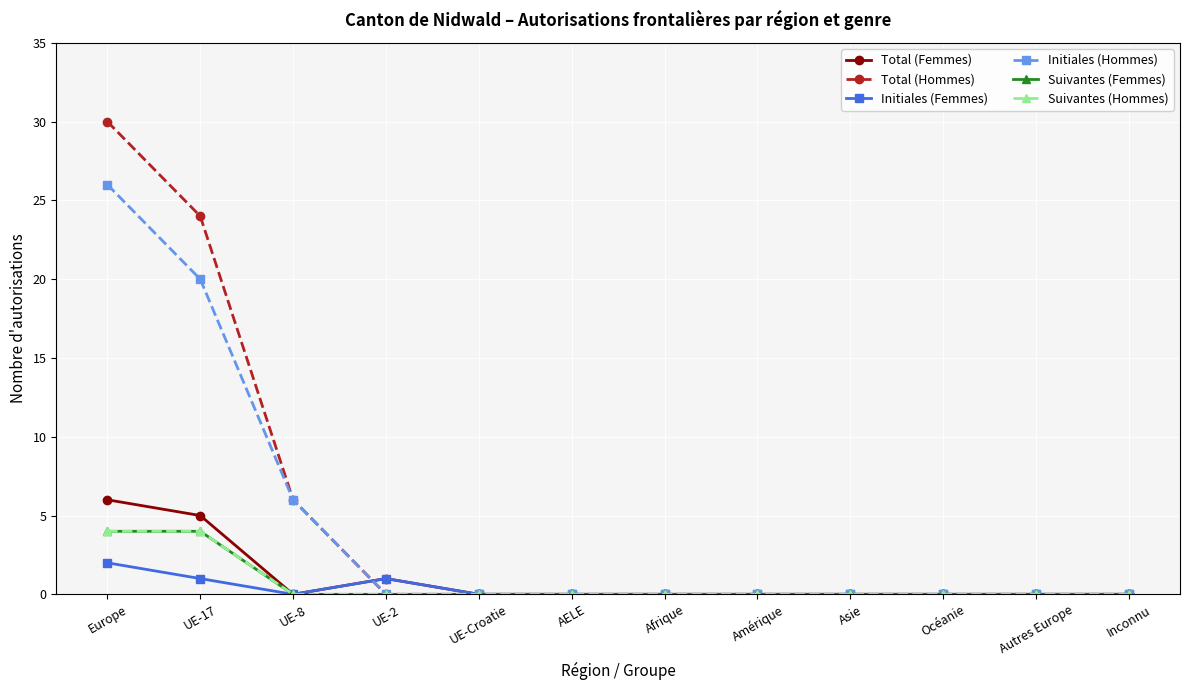

What is the sum of all Suivantes (Femmes) values?

8